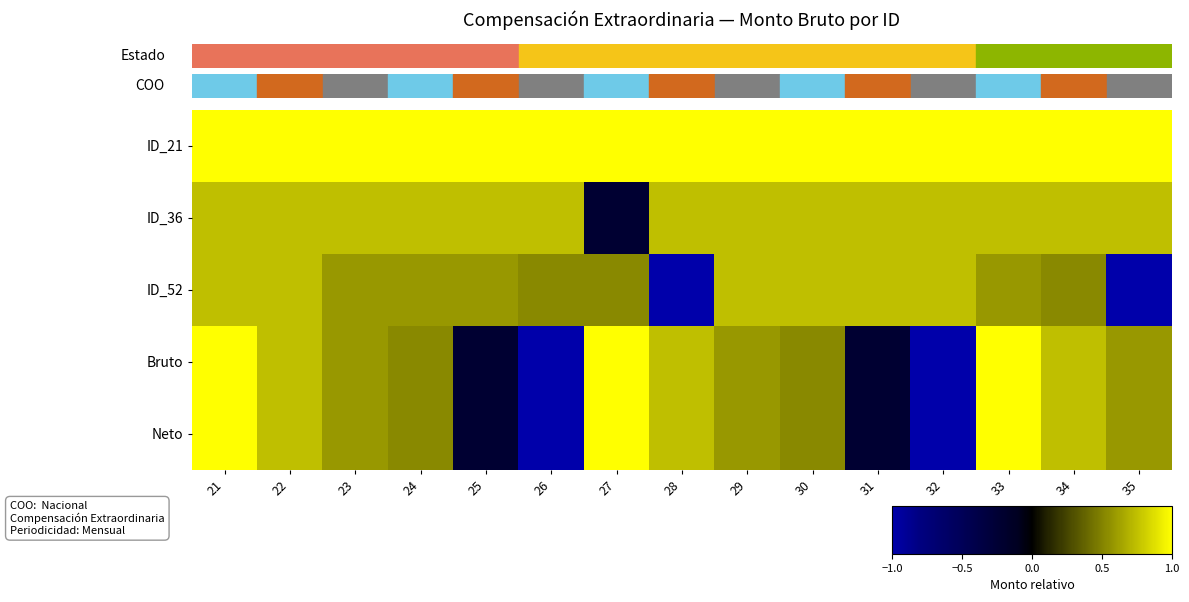

Which series changed the most between 26 and 27?

Bruto